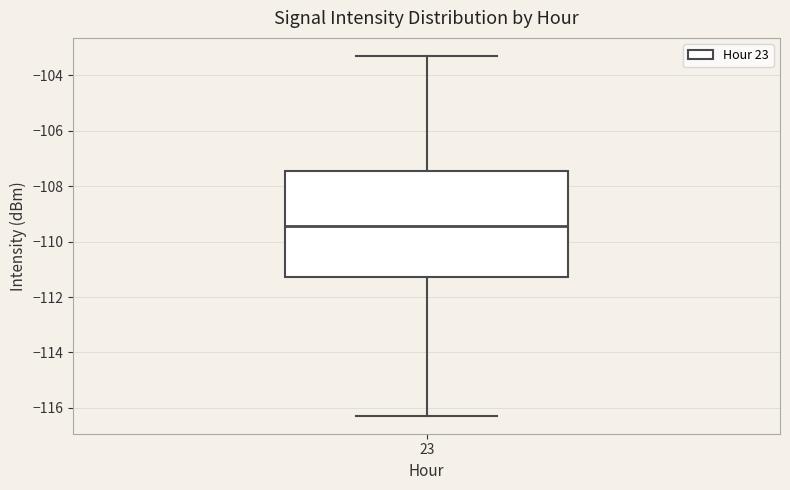

Where is the upper edge of the box at x = 23 on the y-axis? The values are not printed on the chart, so give them approximately, as read against the axis.

-107.4